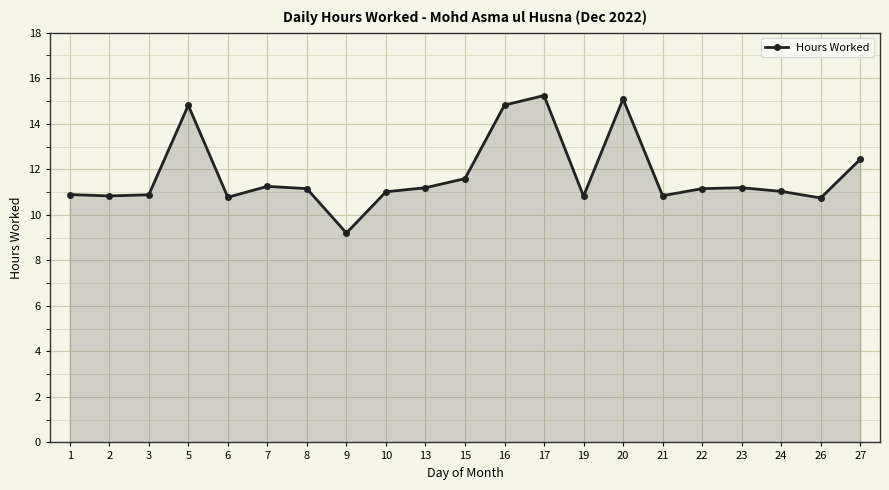

What is the change in value from 20 to 24?

-4.1